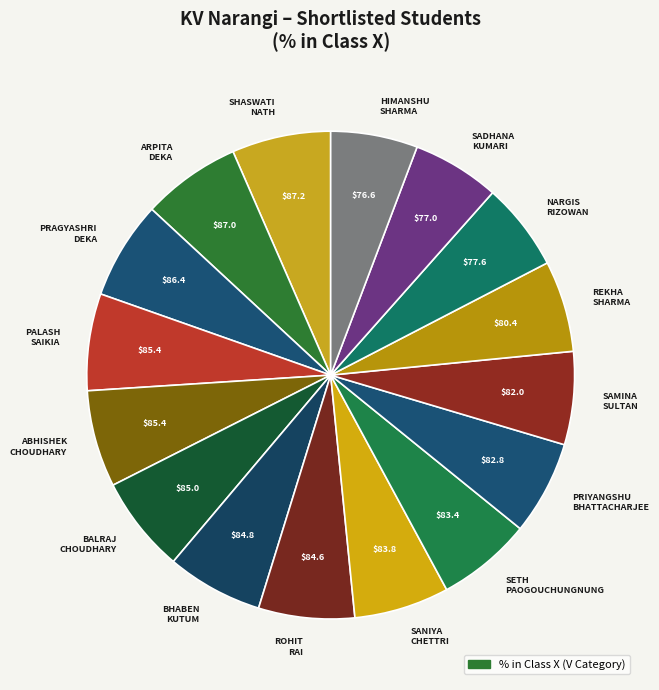

The ABHISHEK CHOUDHARY slice represents 13% of the pie. True or false?

False